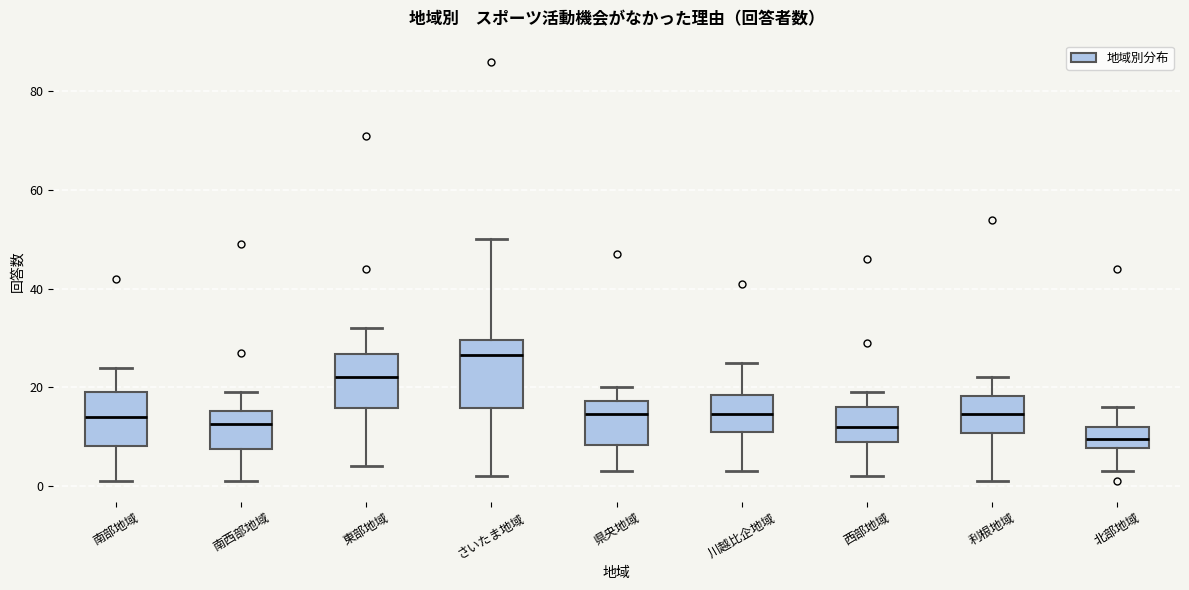

Reading left to right, read every box against the y-axis: the position of its median line, the range the box covers, and the ends of its whiskers. The values are not printed on the chart, so give them approximately, as read against the axis.

南部地域: median 14, box 8 to 20, whiskers 2 to 24
南西部地域: median 12, box 8 to 16, whiskers 2 to 20
東部地域: median 22, box 16 to 26, whiskers 4 to 32
さいたま地域: median 26, box 16 to 30, whiskers 2 to 50
県央地域: median 14, box 8 to 18, whiskers 4 to 20
川越比企地域: median 14, box 12 to 18, whiskers 4 to 26
西部地域: median 12, box 10 to 16, whiskers 2 to 20
利根地域: median 14, box 10 to 18, whiskers 2 to 22
北部地域: median 10, box 8 to 12, whiskers 4 to 16